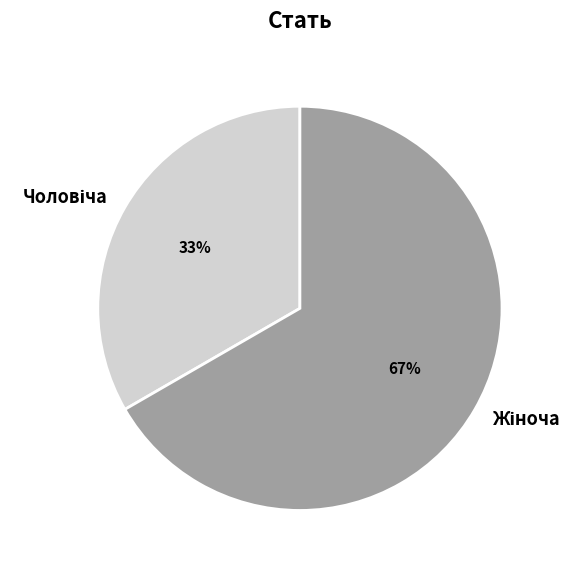

To the nearest percent, what is the average slice percentage?

50%